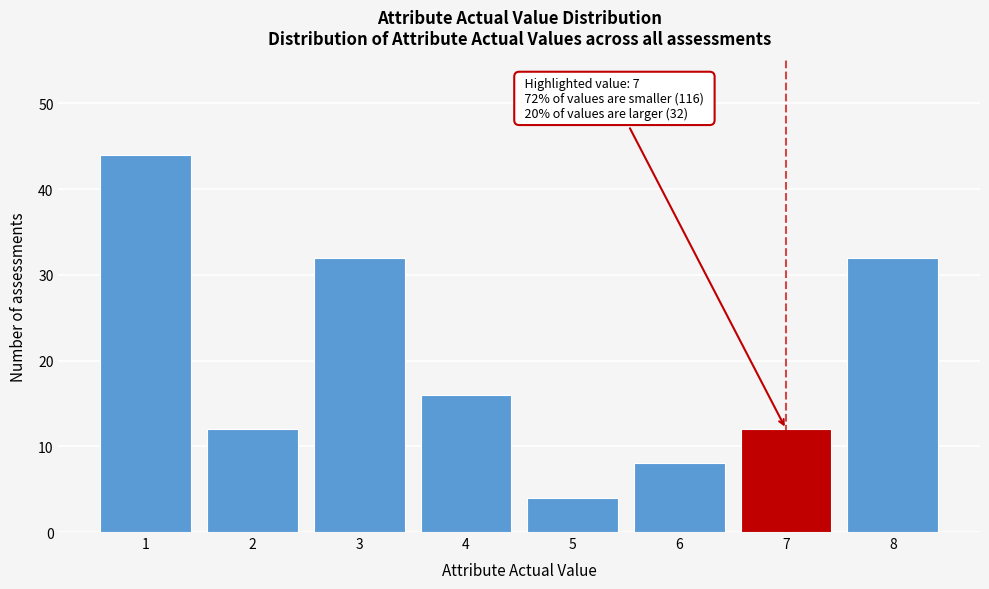

Reading right to left, extract all data points from this chart.

32	12	8	4	16	32	12	44